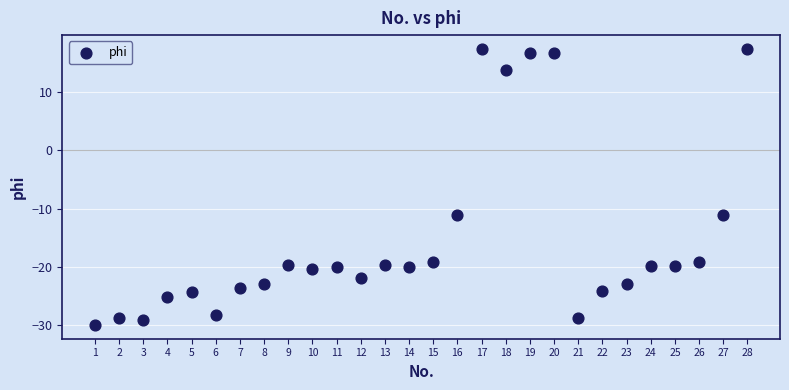

What is the range of X values (max minus min)?

27.0